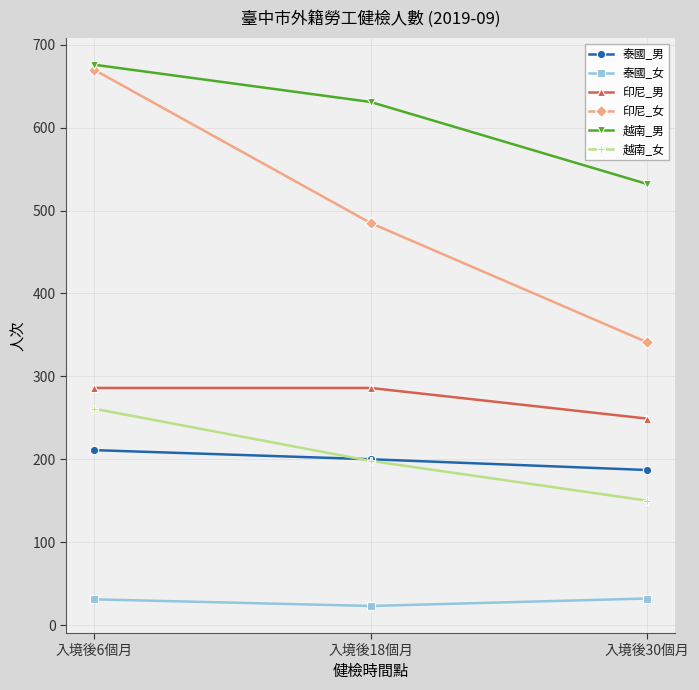

List the labels in order of 印尼_女 value, smallest first.

入境後30個月, 入境後18個月, 入境後6個月